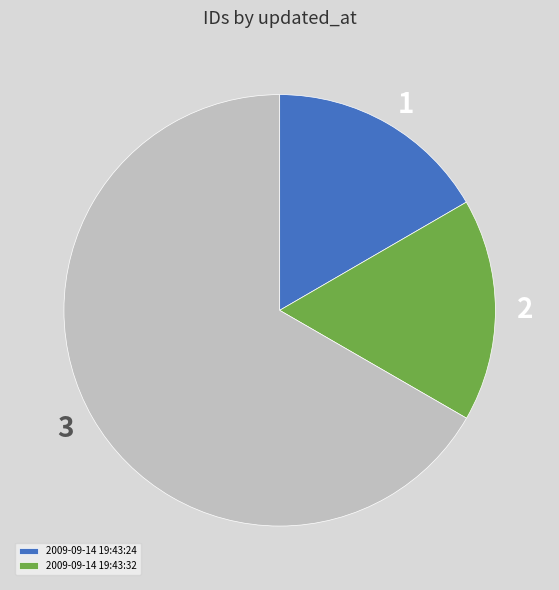

Approximately how many times larger is the value at 2 compared to 1?

1.0